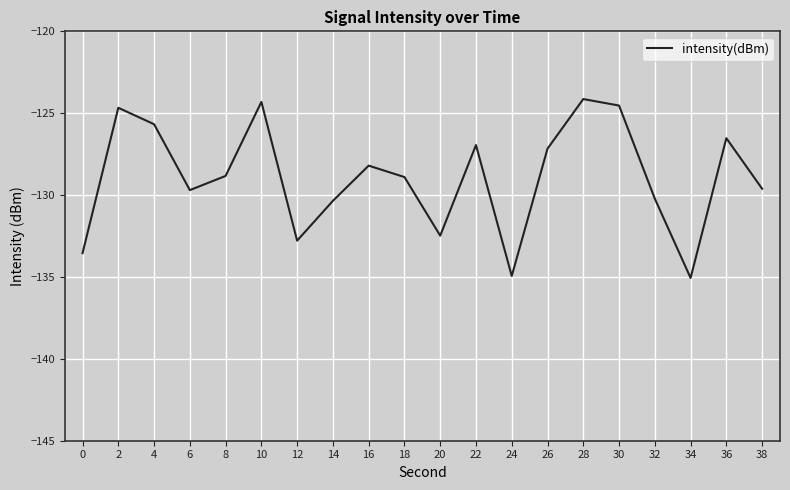

Is it true that the value at 26 is -185.8?

False